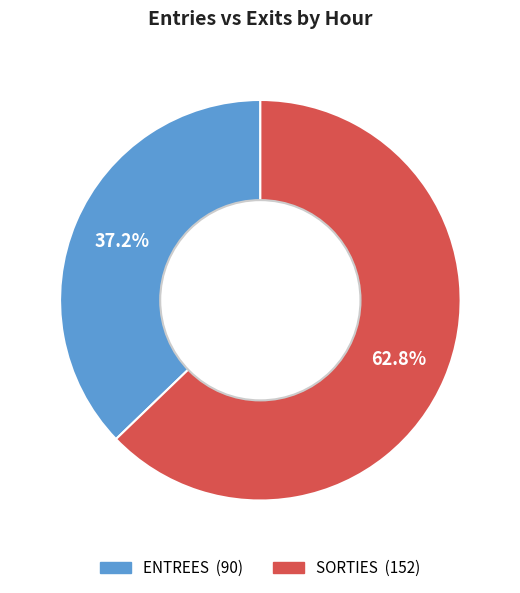

Is there a majority slice in this chart?

Yes